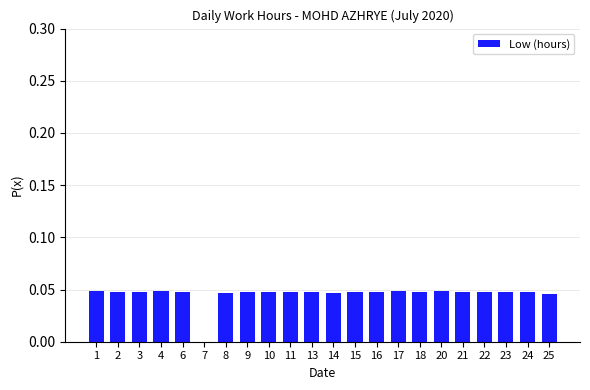

What is the sum of the values at 22 and 14?

0.1